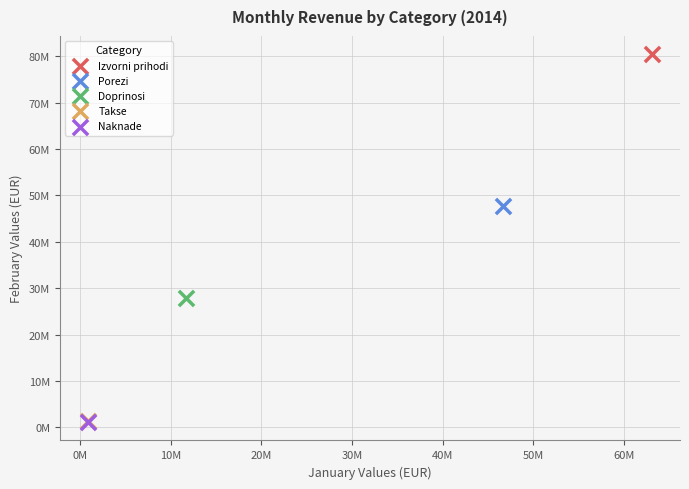

What are all the series names shown in the legend?

Izvorni prihodi, Porezi, Doprinosi, Takse, Naknade